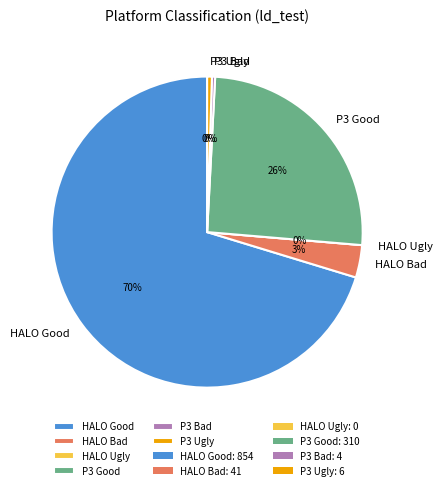

To the nearest percent, what is the difference between the largest and smallest slice percentages?

70%